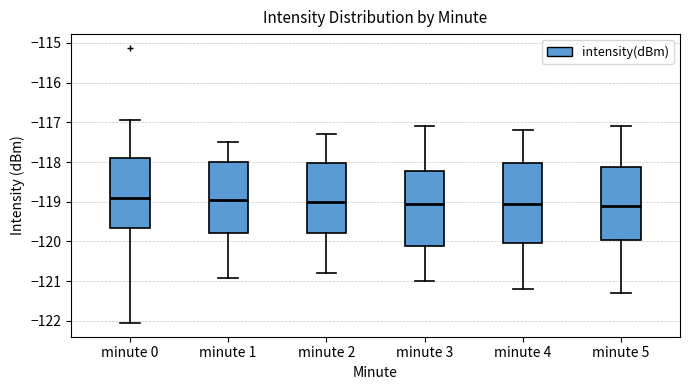

Where does the lower whisker of the box for minute 4 end on the y-axis? The values are not printed on the chart, so give them approximately, as read against the axis.

-121.2